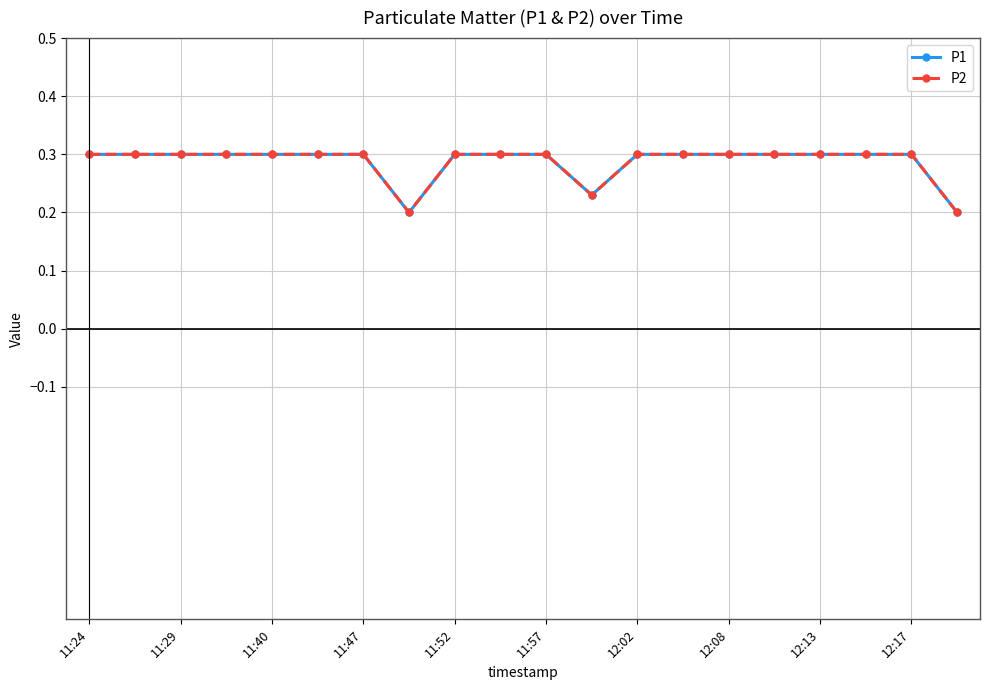

Does the chart have visible grid lines?

Yes